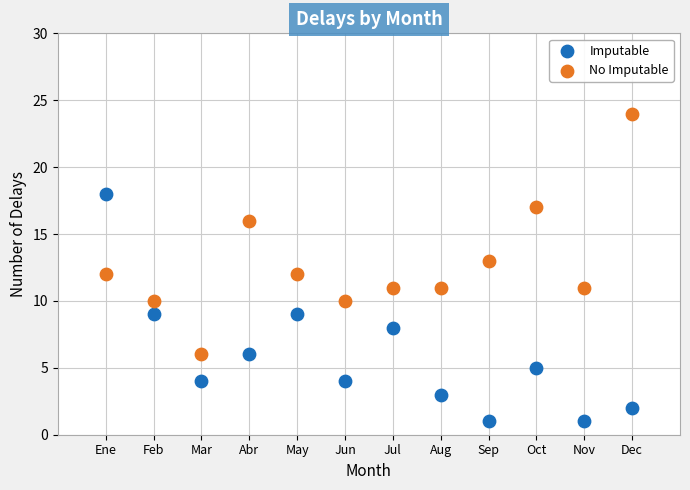

In the No Imputable series, what Y value is closest to 15?

16